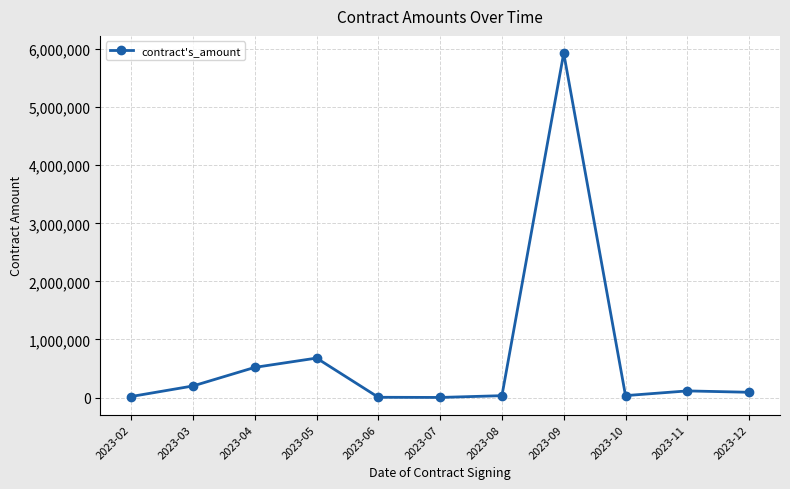

How many lines are shown in the chart?

1